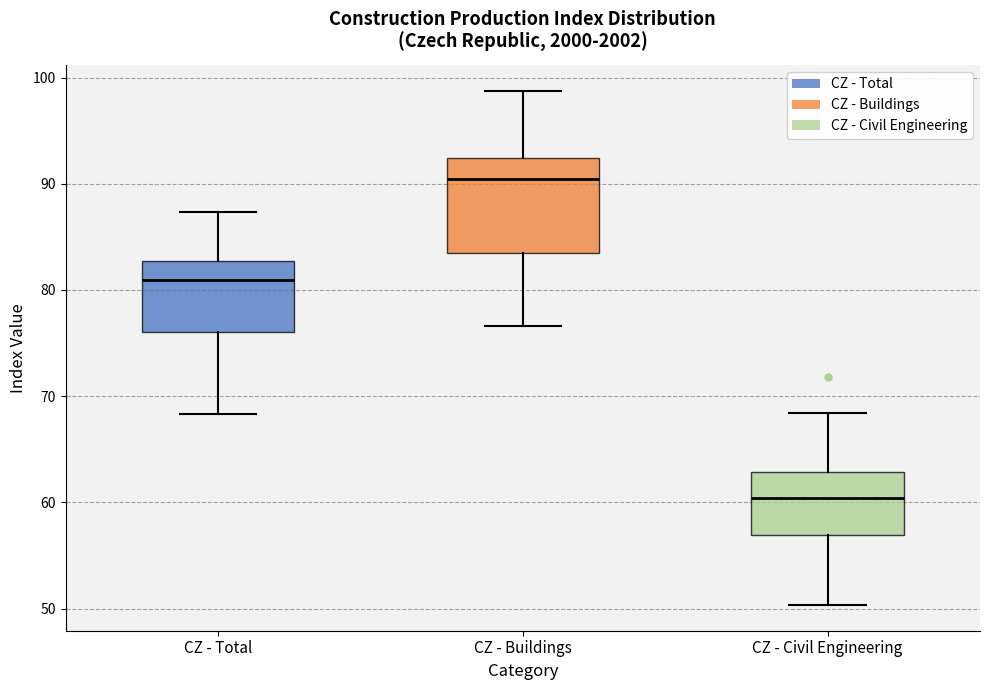

Reading left to right, read every box against the y-axis: the position of its median line, the range the box covers, and the ends of its whiskers. The values are not printed on the chart, so give them approximately, as read against the axis.

CZ - Total: median 81, box 76 to 83, whiskers 68 to 87
CZ - Buildings: median 90, box 83 to 92, whiskers 77 to 99
CZ - Civil Engineering: median 60, box 57 to 63, whiskers 50 to 68